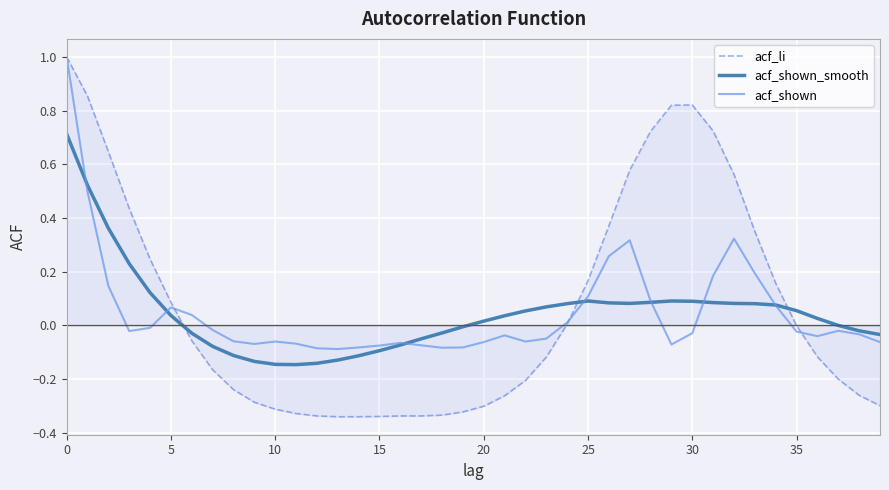

In acf_shown, how many points are higher than both neighbors (excluding endpoints)?

7